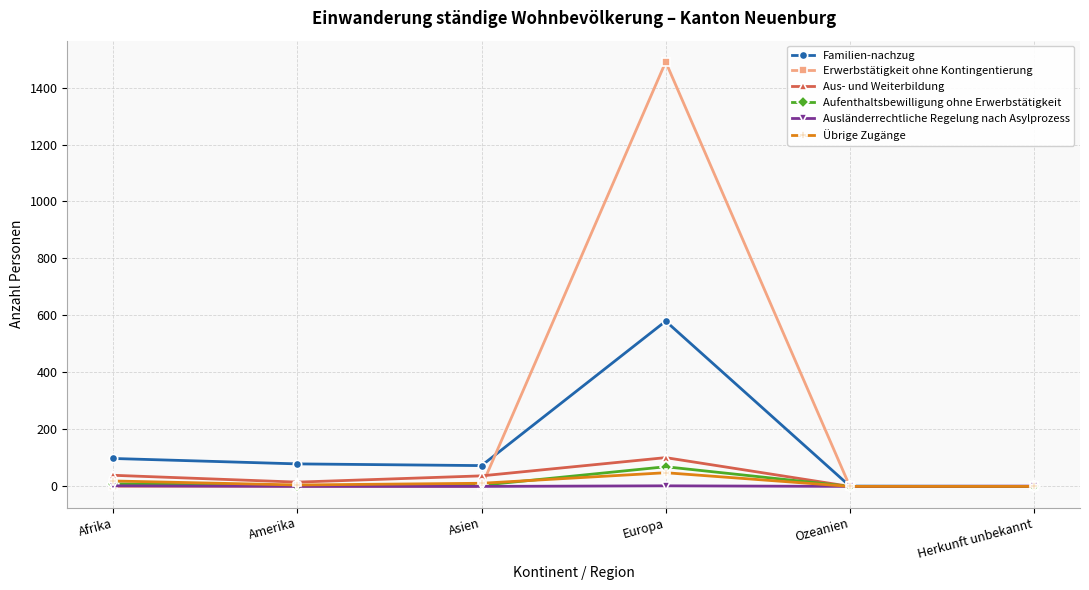

Between Europa and Ozeanien, which series saw the biggest shift?

Erwerbstätigkeit ohne Kontingentierung